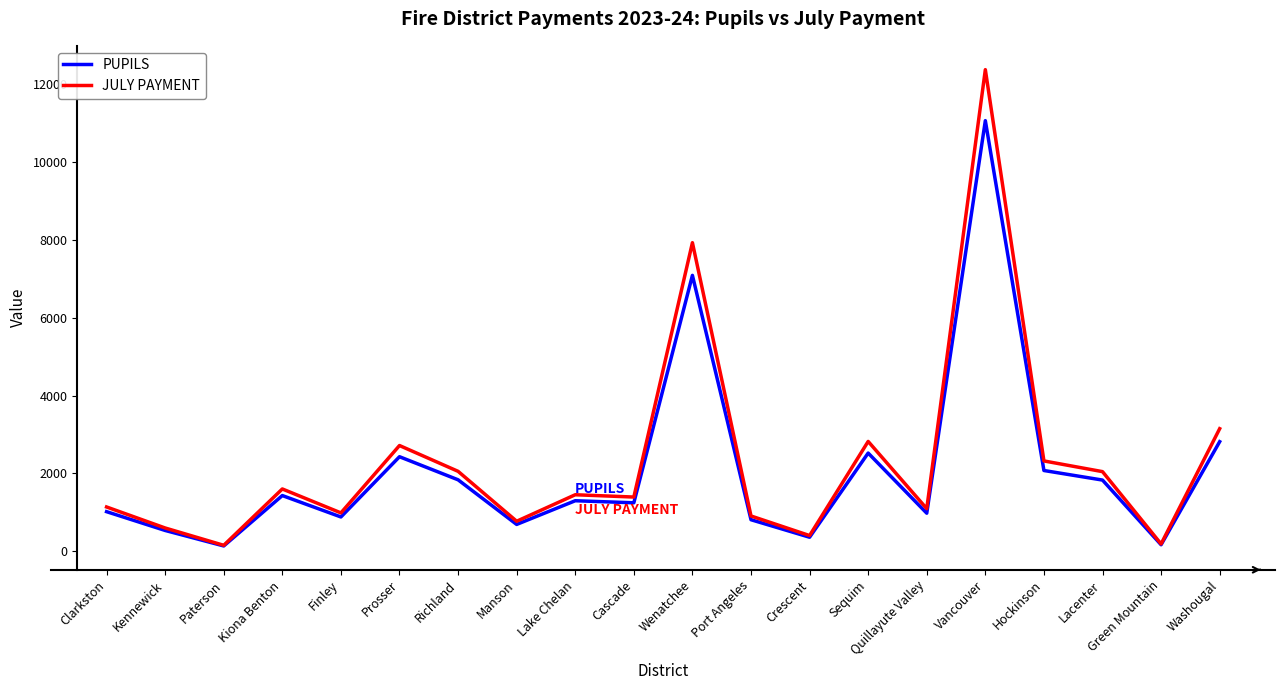

What is the difference between the maximum and minimum values in the PUPILS series?

10930.0